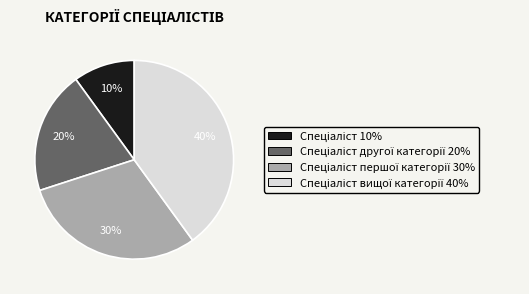

Is there a majority slice in this chart?

No